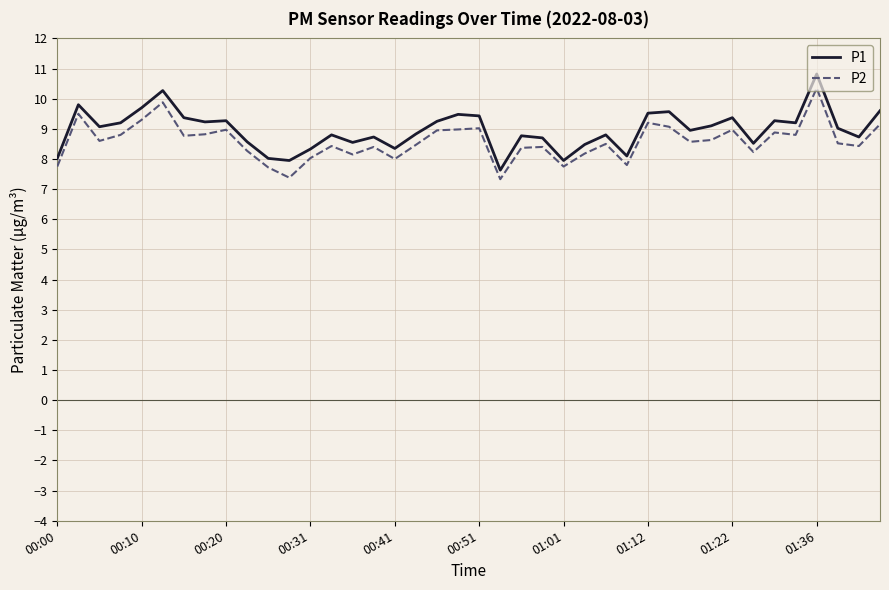

True or false: P1 and P2 cross at least once.

False